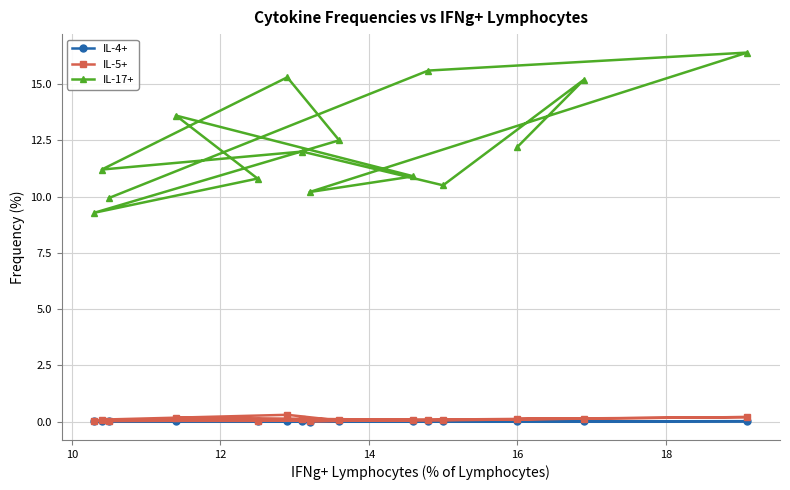

Reading left to right, list all the values displayed in this chart.

IL-4+: 0.0	0.0	0.0	0.0	0.0	0.0	0.0	0.0	0.0	0.0	0.0	0.0	0.0	0.0	0.0
IL-5+: 0.0	0.1	0.2	0.0	0.1	0.2	0.0	0.0	0.0	0.3	0.1	0.1	0.1	0.1	0.1
IL-17+: 9.9	15.6	16.4	10.2	10.9	13.6	10.8	9.3	12.5	15.3	11.2	12.0	10.5	15.2	12.2